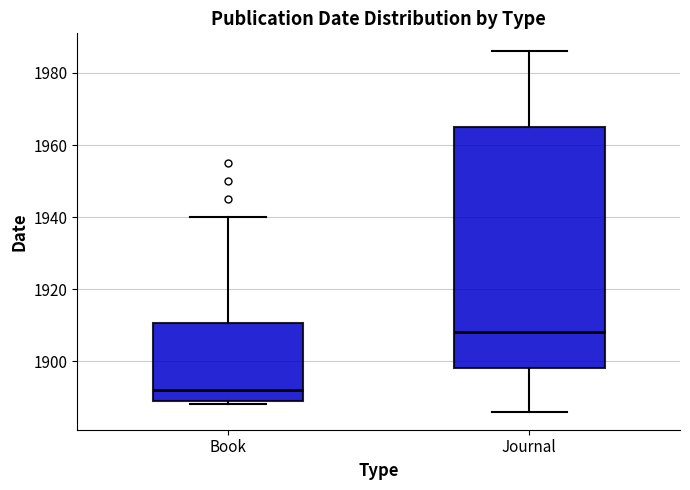

Reading left to right, transcribe this box plot: for each box, give where its median line is, the range the box spans, and where its two whiskers end, as read against the y-axis. The values are not printed on the chart, so give them approximately, as read against the axis.

Book: median 1892, box 1890 to 1910, whiskers 1888 to 1940
Journal: median 1908, box 1898 to 1966, whiskers 1886 to 1986